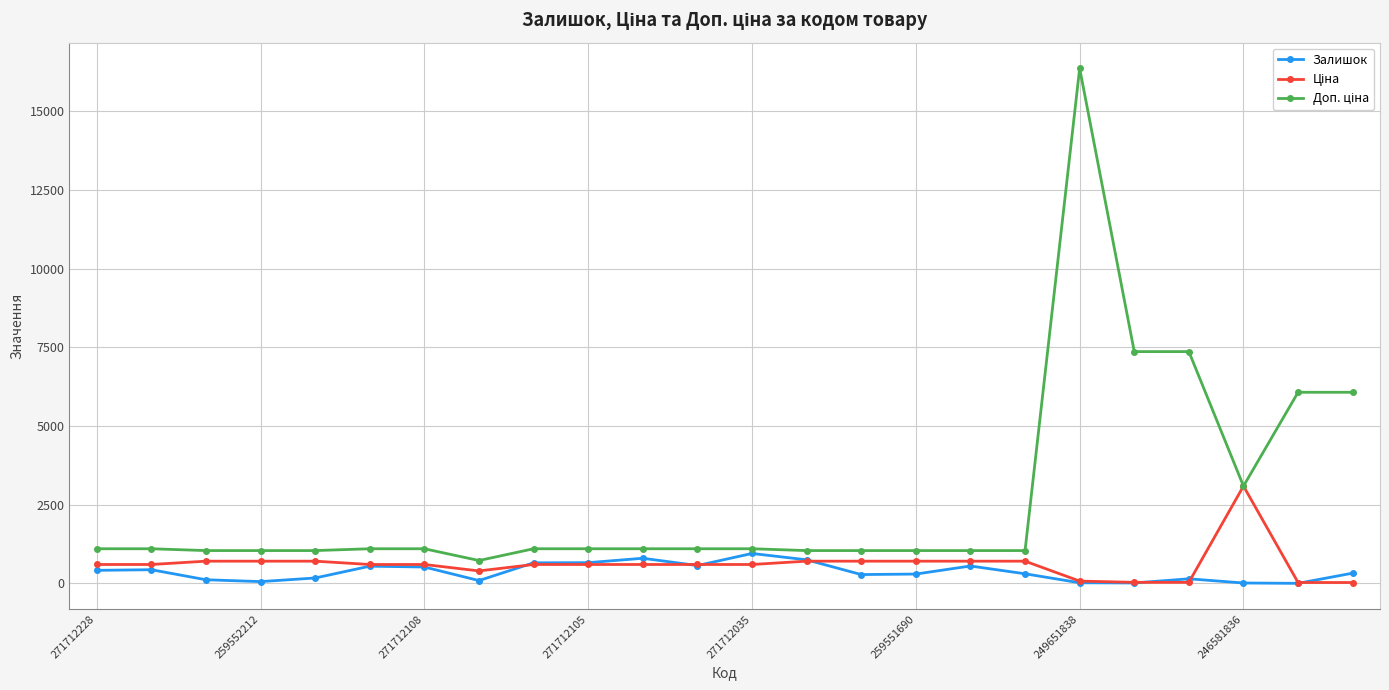

What is the maximum value shown in the chart?

16366.5